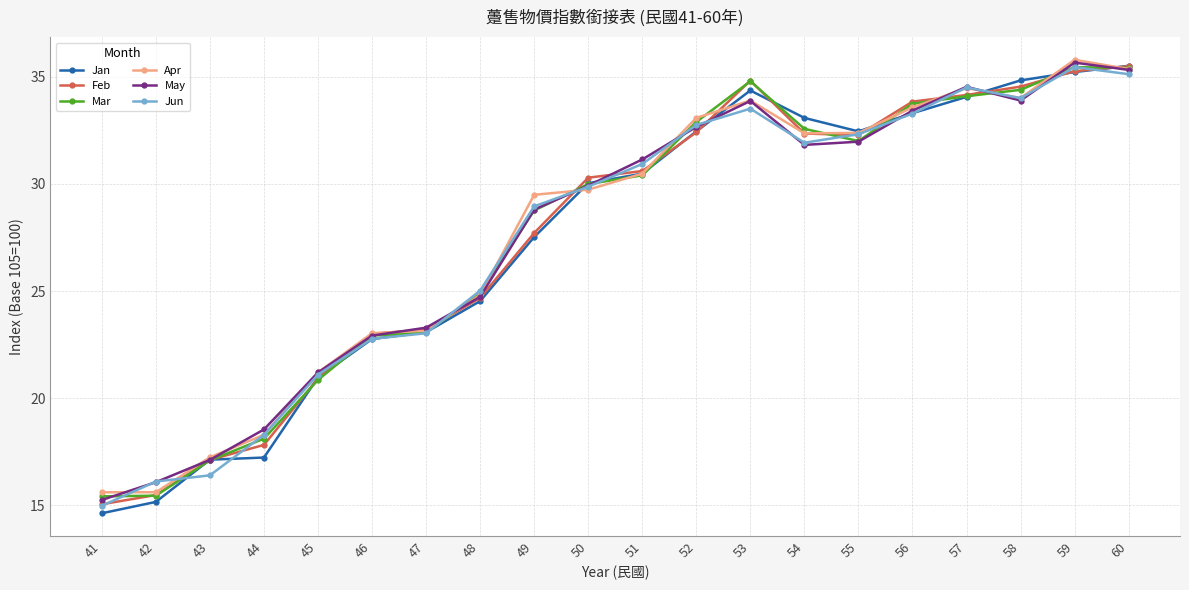

What is the value of the Feb point at the 7th from the left?

23.2